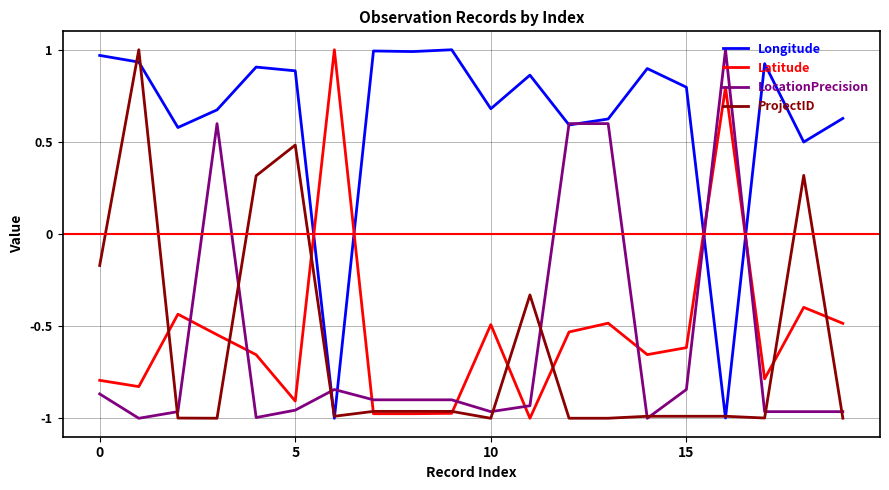

How many distinct data groups are displayed?

4